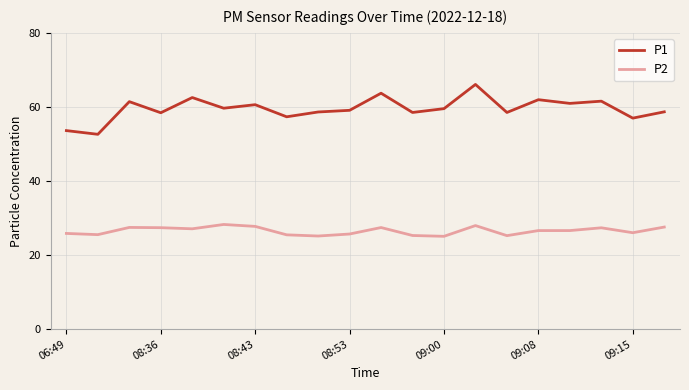

True or false: P2 and P1 cross at least once.

False